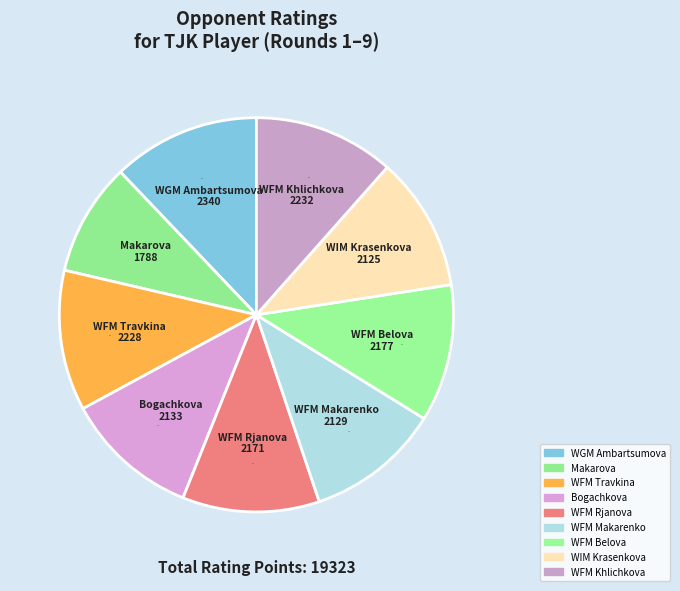

Does WIM Krasenkova represent more than half of the total?

No